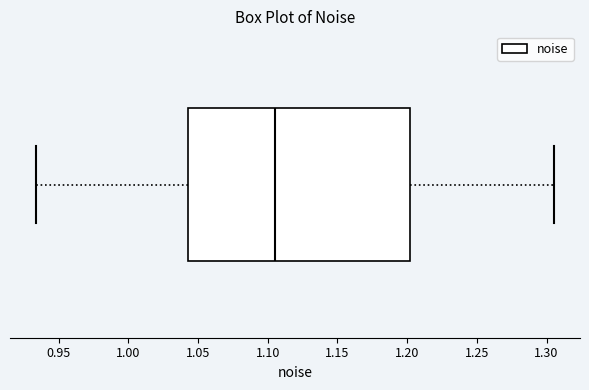

Read this box plot against the x-axis: the position of the median line, the range covered by the box, and the ends of both whiskers. The values are not printed on the chart, so give them approximately, as read against the axis.

median 1.105, box 1.045 to 1.200, whiskers 0.935 to 1.305